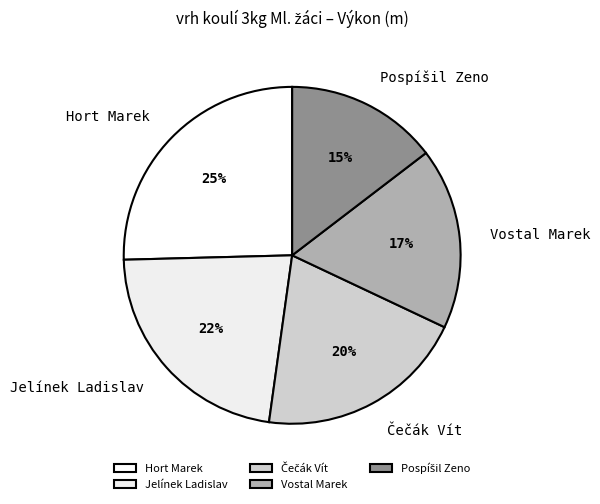

Is it true that Jelínek Ladislav is 22% of the pie?

True